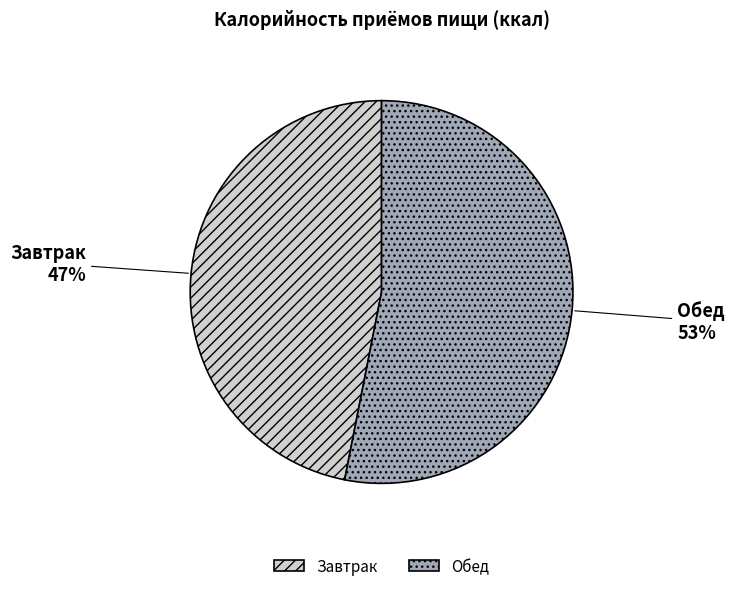

Which has a higher value, Обед or Завтрак?

Обед